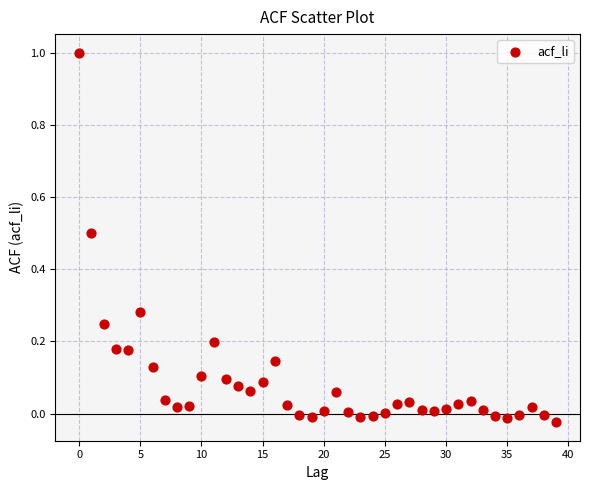

What is the range of Y values (max minus min)?

1.0